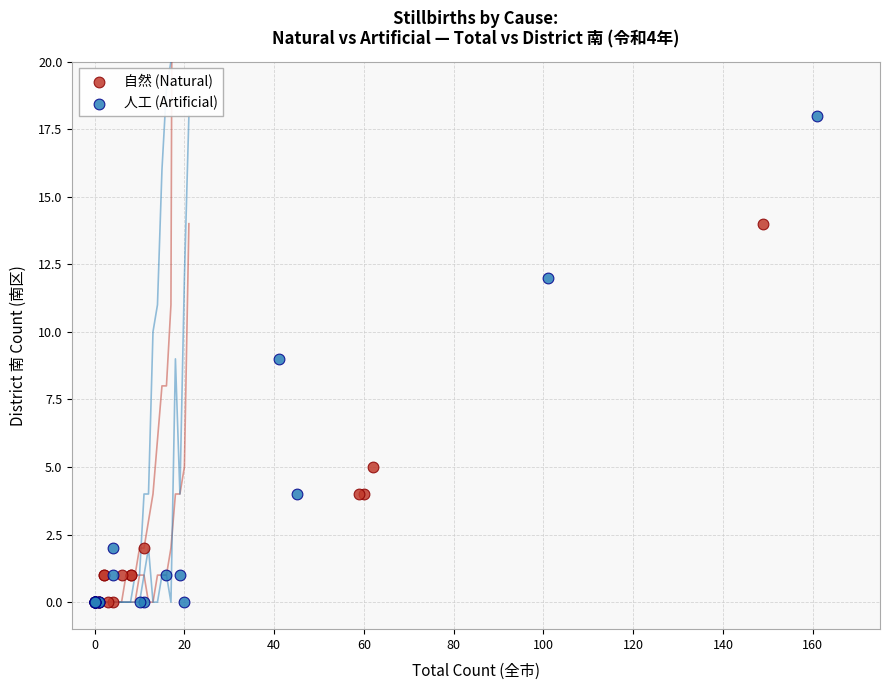

Which series has the largest Y range (max minus min)?

人工 (Artificial)